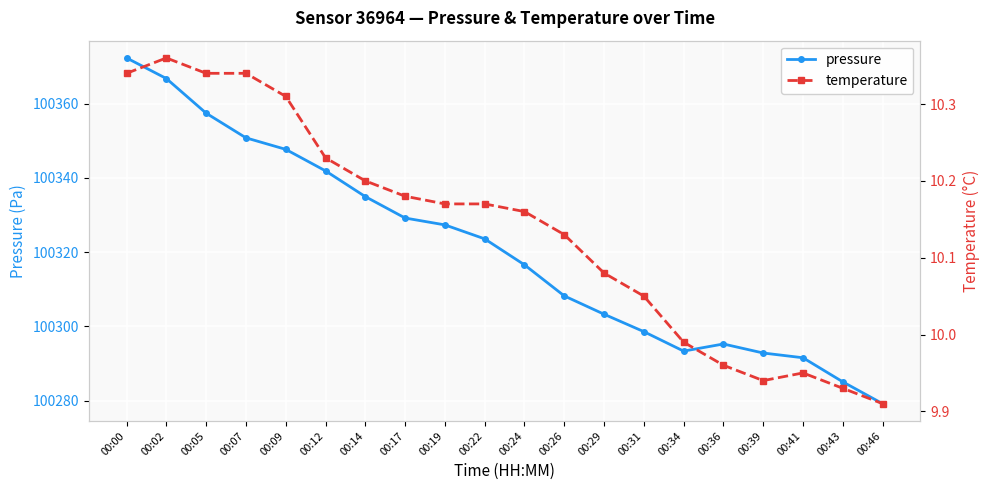

Which has a higher value, 00:29 or 00:00?

00:00